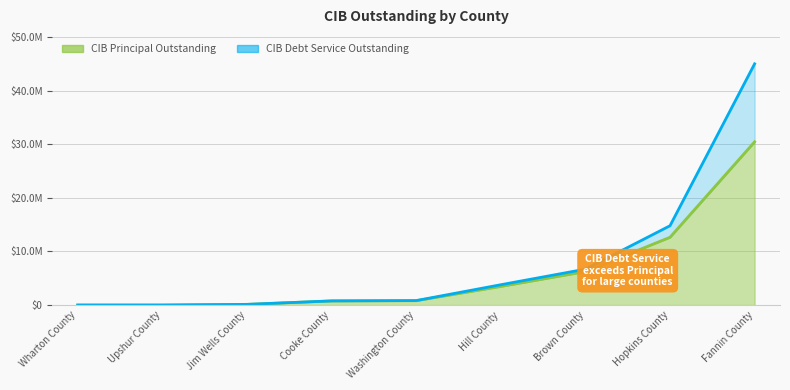

What is the approximate value of CIBPrincipalOutstanding at Fannin County?

30470000.0